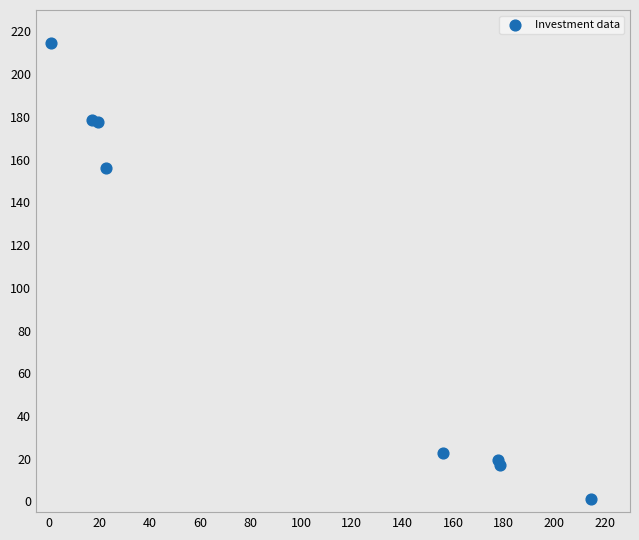

What Y value in the scatter plot is closest to 107?

156.0